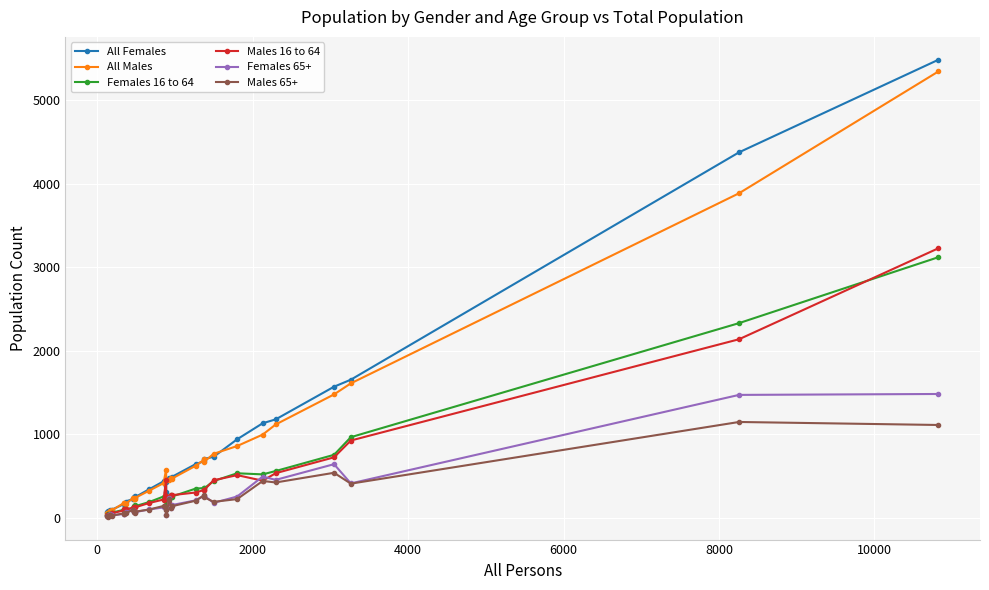

True or false: Females 65+ has more than 2 points higher than both neighbors.

True